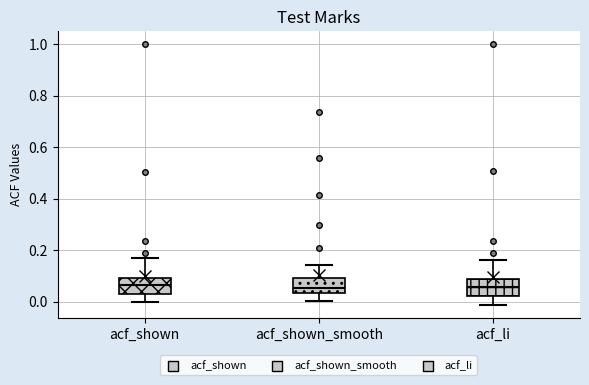

Reading left to right, read every box against the y-axis: the position of its median line, the range the box covers, and the ends of its whiskers. The values are not printed on the chart, so give them approximately, as read against the axis.

acf_shown: median 0.06, box 0.04 to 0.10, whiskers 0.00 to 0.16
acf_shown_smooth: median 0.06, box 0.04 to 0.10, whiskers 0.00 to 0.14
acf_li: median 0.06, box 0.02 to 0.08, whiskers -0.02 to 0.16